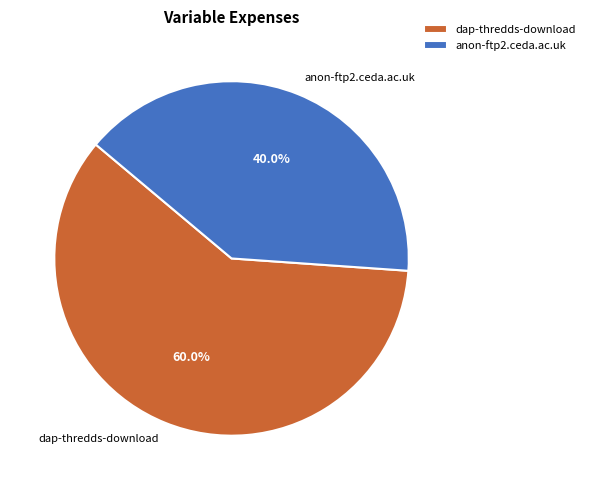

Rank the categories by value from highest to lowest.

dap-thredds-download, anon-ftp2.ceda.ac.uk